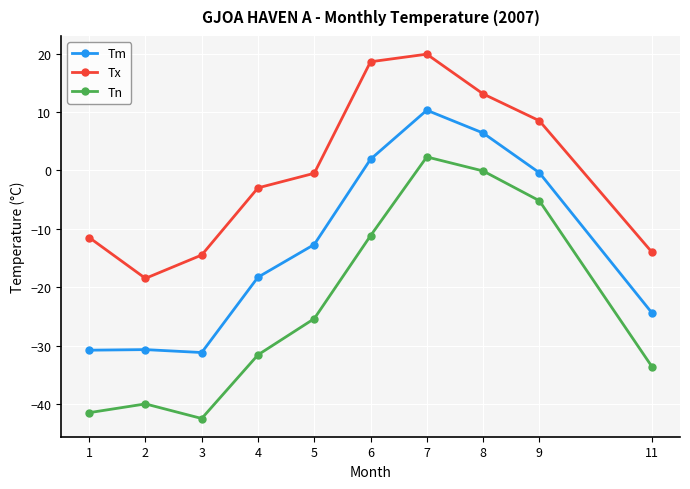

Where is Tx nearest to the value 0?

5